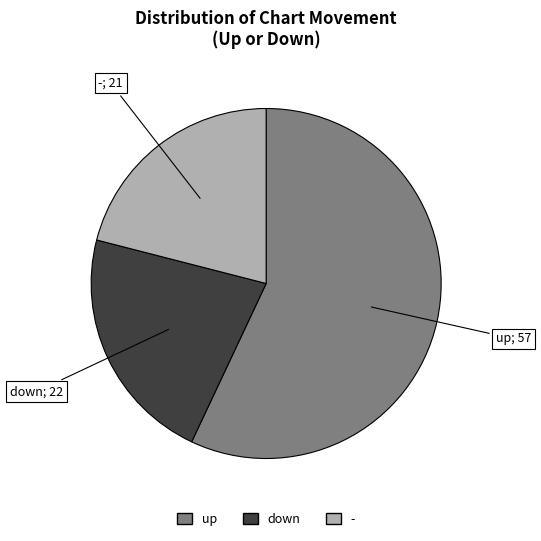

How many slices are in this pie chart?

3